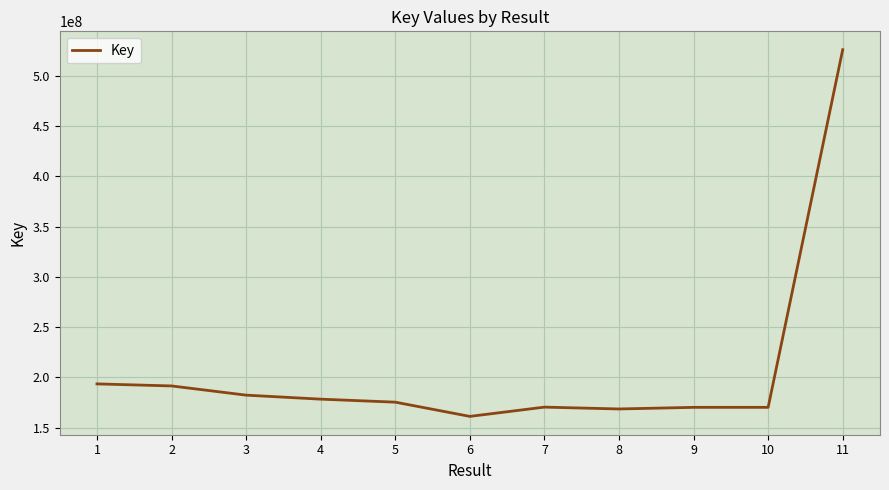

Approximately how many times larger is the value at 10 compared to 7?

1.0